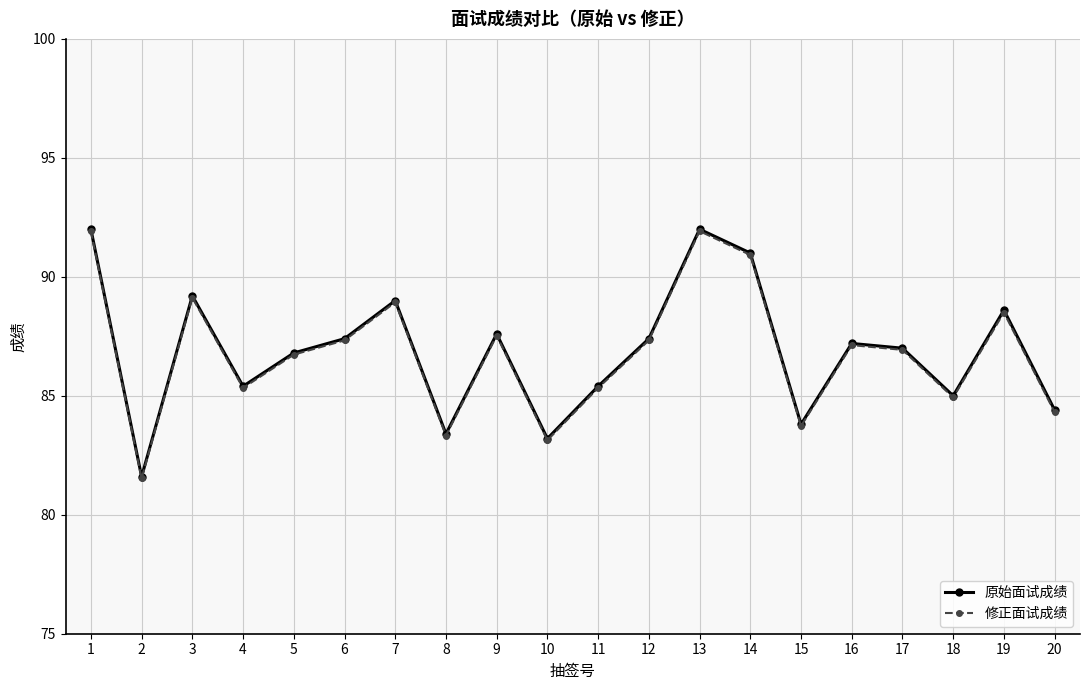

True or false: 原始面试成绩 has a value of 26.3 at 11.

False